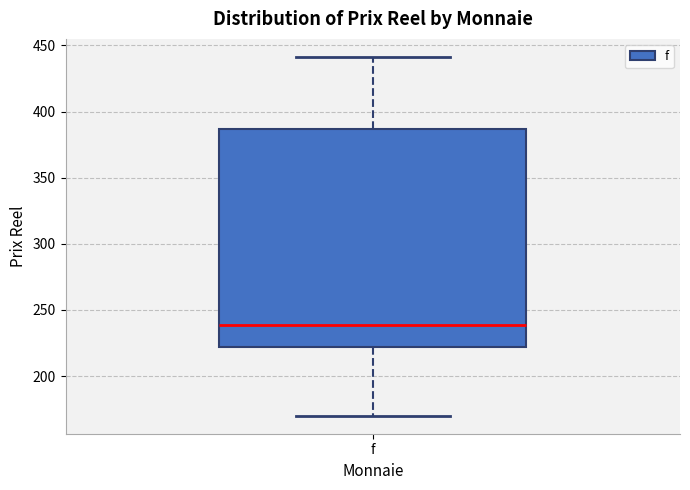

Transcribe this box plot: give where the median line is, the range the box spans, and where the two whiskers end, as read against the y-axis. The values are not printed on the chart, so give them approximately, as read against the axis.

median 240, box 220 to 385, whiskers 170 to 440